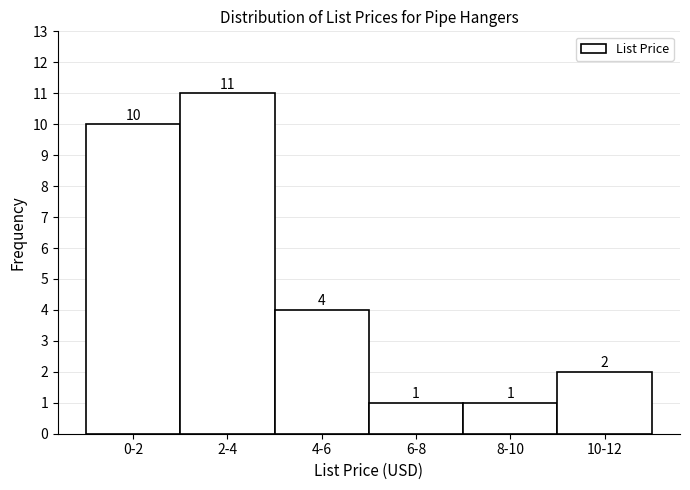

Reading left to right, list all the values displayed in this chart.

10	11	4	1	1	2